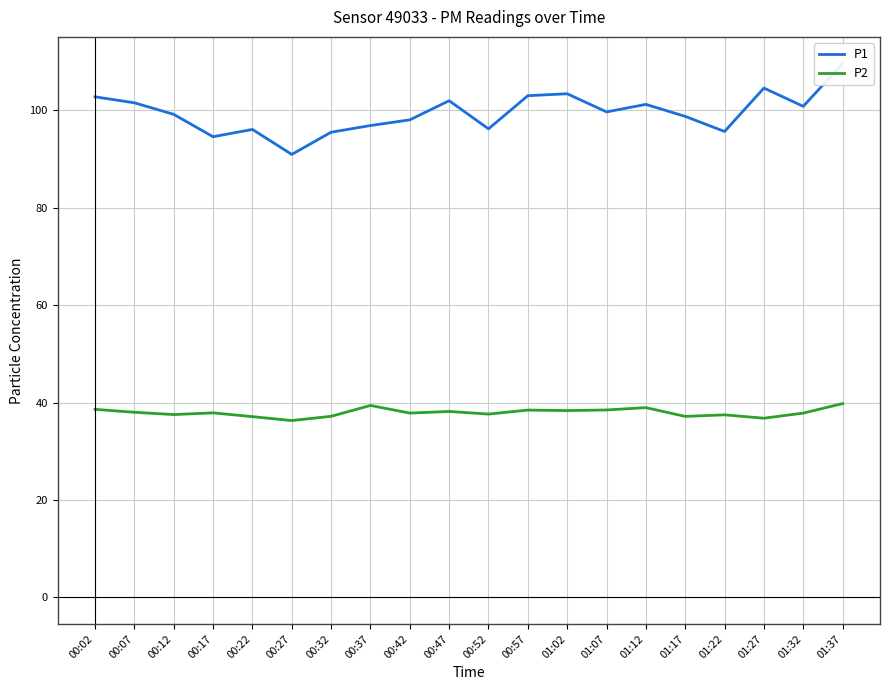

Rank the categories by P2 value from highest to lowest.

01:37, 00:37, 01:12, 00:02, 01:07, 00:57, 01:02, 00:47, 00:07, 00:17, 00:42, 01:32, 00:52, 00:12, 01:22, 00:32, 01:17, 00:22, 01:27, 00:27